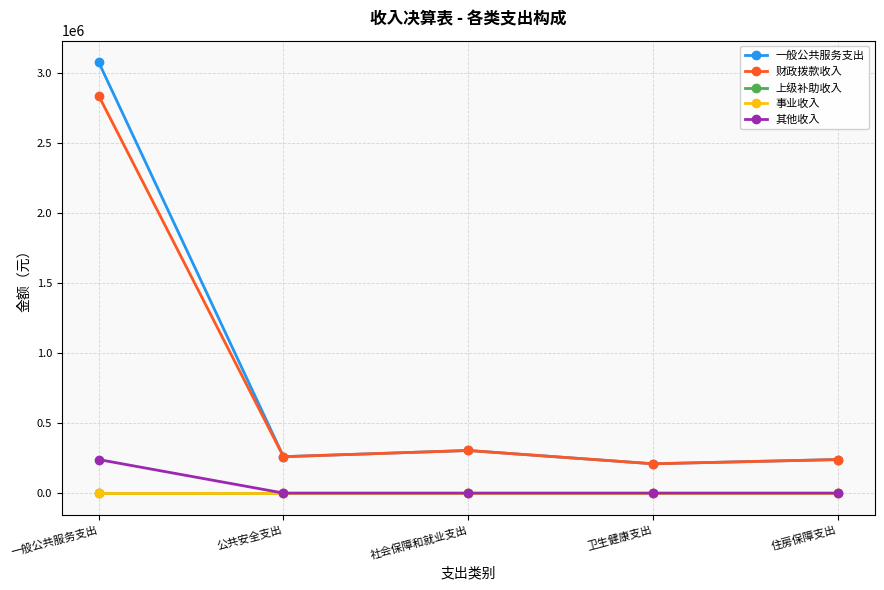

What is the maximum value shown in the chart?

3076406.7